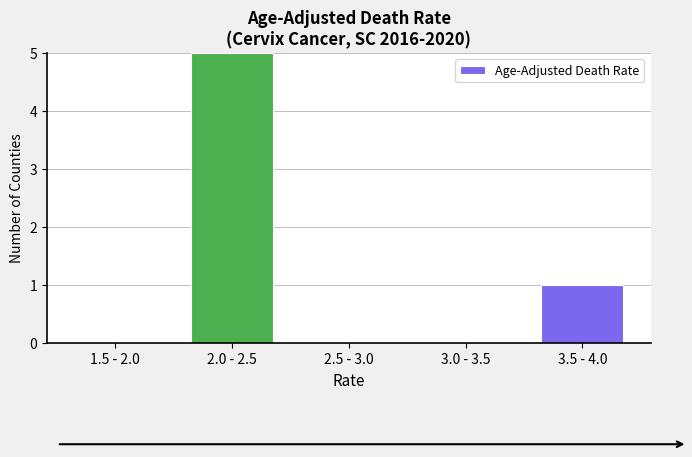

Reading right to left, list all the values displayed in this chart.

3.5 - 4.0=1	3.0 - 3.5=0	2.5 - 3.0=0	2.0 - 2.5=5	1.5 - 2.0=0